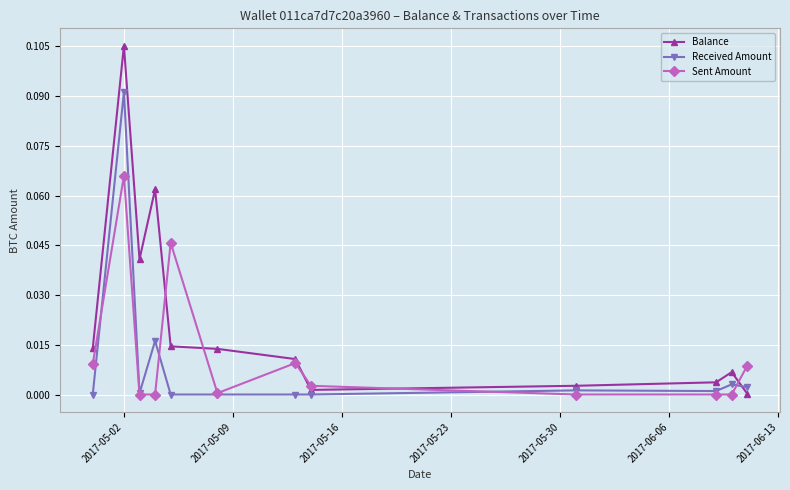

Which series has the widest spread of values?

Balance